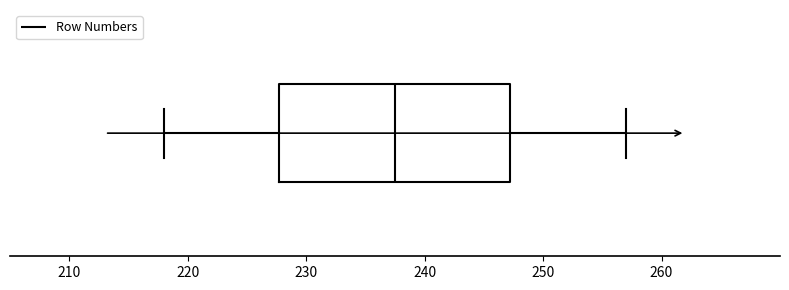

Read this box plot against the x-axis: the position of the median line, the range covered by the box, and the ends of both whiskers. The values are not printed on the chart, so give them approximately, as read against the axis.

median 238, box 228 to 247, whiskers 218 to 257